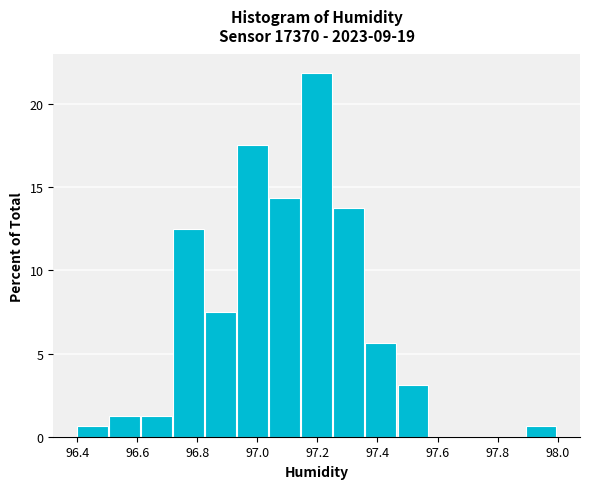

Over which range of the x-axis is the bar tallest?

97.14 to 97.26